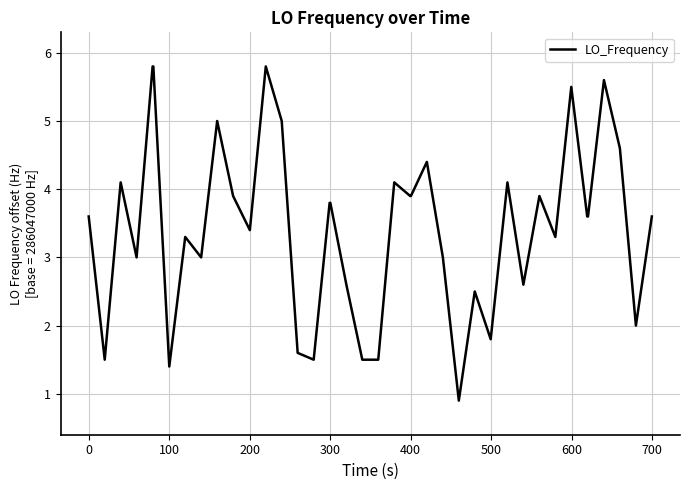

What is the difference between the maximum and minimum values?

4.9